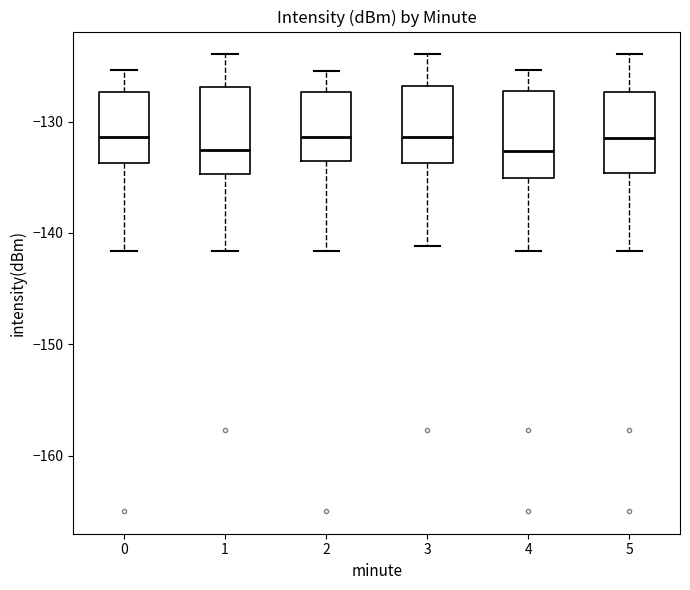

Reading left to right, read every box against the y-axis: the position of its median line, the range the box covers, and the ends of its whiskers. The values are not printed on the chart, so give them approximately, as read against the axis.

0: median -131, box -134 to -127, whiskers -142 to -125
1: median -133, box -135 to -127, whiskers -142 to -124
2: median -131, box -134 to -127, whiskers -142 to -125
3: median -131, box -134 to -127, whiskers -141 to -124
4: median -133, box -135 to -127, whiskers -142 to -125
5: median -131, box -135 to -127, whiskers -142 to -124